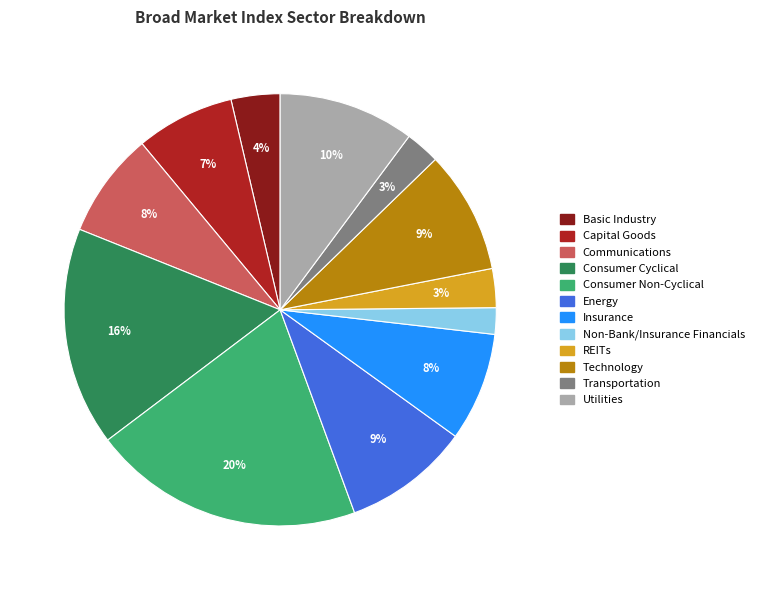

Does Consumer Cyclical account for over 50% of the chart?

No